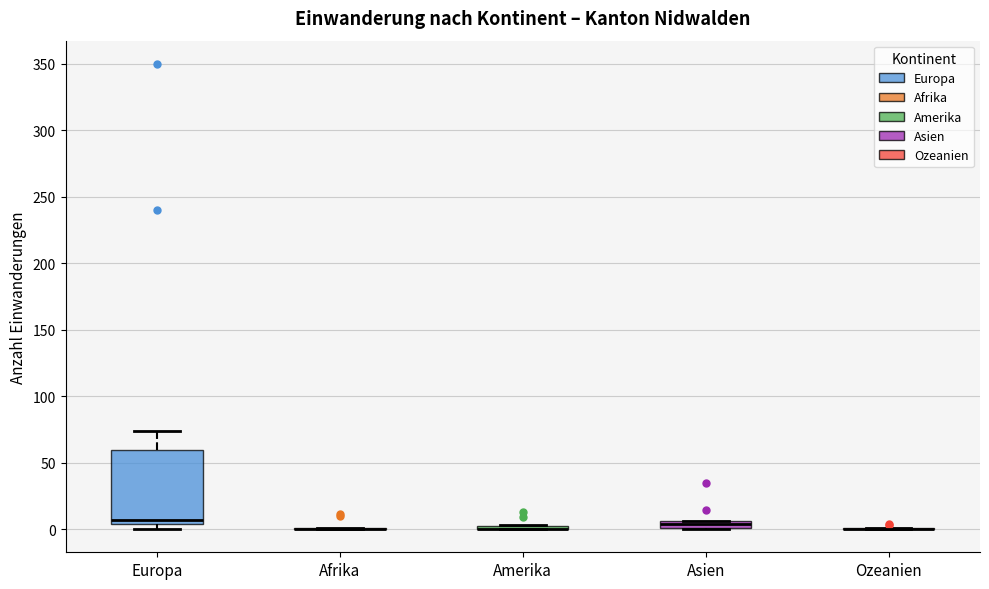

Where is the upper edge of the box for Amerika on the y-axis? The values are not printed on the chart, so give them approximately, as read against the axis.

5